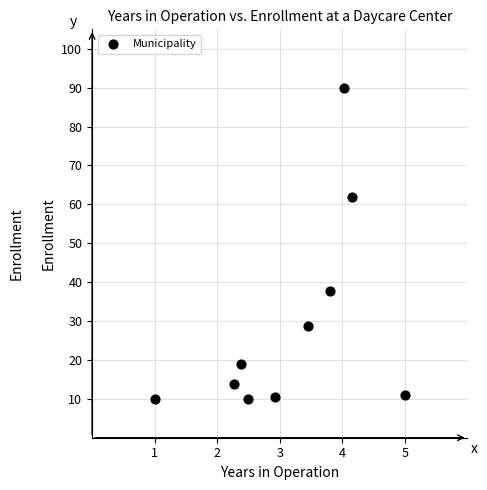

What is the range of X values (max minus min)?

4.0